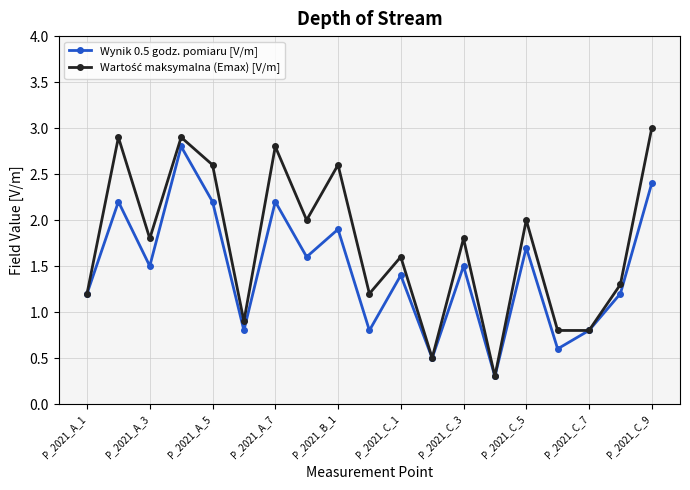

What is the difference between the maximum and minimum values in the Wynik 0.5 godz. pomiaru [V/m] series?

2.5